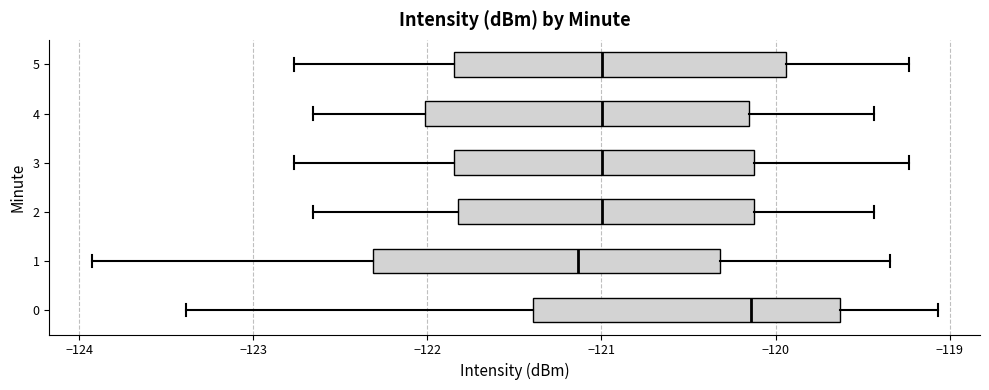

Reading bottom to top, read every box against the x-axis: the position of its median line, the range the box covers, and the ends of its whiskers. The values are not printed on the chart, so give them approximately, as read against the axis.

0: median -120.1, box -121.4 to -119.6, whiskers -123.4 to -119.1
1: median -121.1, box -122.3 to -120.3, whiskers -123.9 to -119.3
2: median -121.0, box -121.8 to -120.1, whiskers -122.7 to -119.4
3: median -121.0, box -121.8 to -120.1, whiskers -122.8 to -119.2
4: median -121.0, box -122.0 to -120.2, whiskers -122.7 to -119.4
5: median -121.0, box -121.8 to -119.9, whiskers -122.8 to -119.2